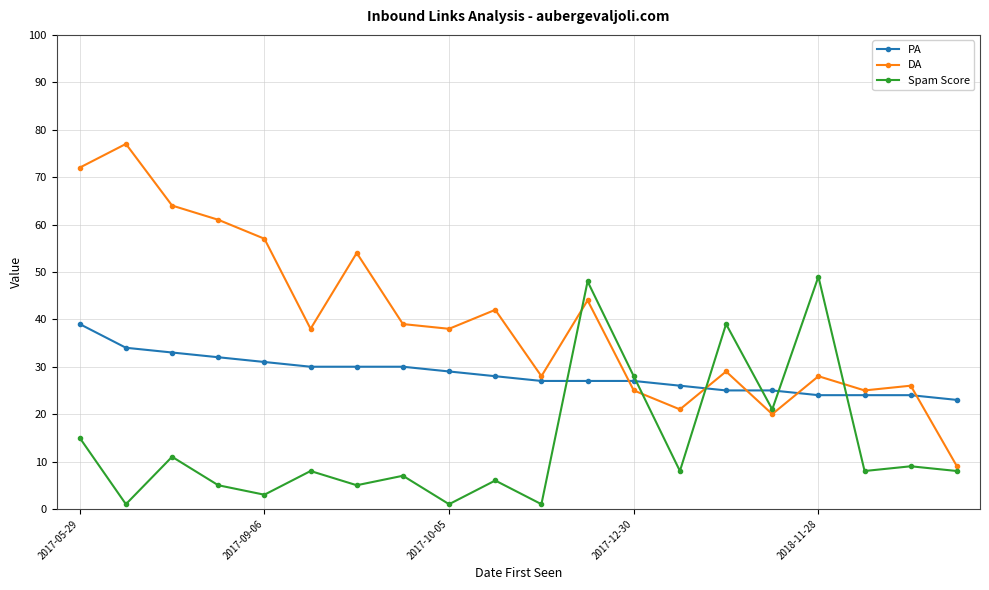

Reading right to left, transcribe all the data shown in this chart.

PA: 23	24	24	24	25	25	26	27	27	27	28	29	30	30	30	31	32	33	34	39
DA: 9	26	25	28	20	29	21	25	44	28	42	38	39	54	38	57	61	64	77	72
Spam Score: 8	9	8	49	21	39	8	28	48	1	6	1	7	5	8	3	5	11	1	15